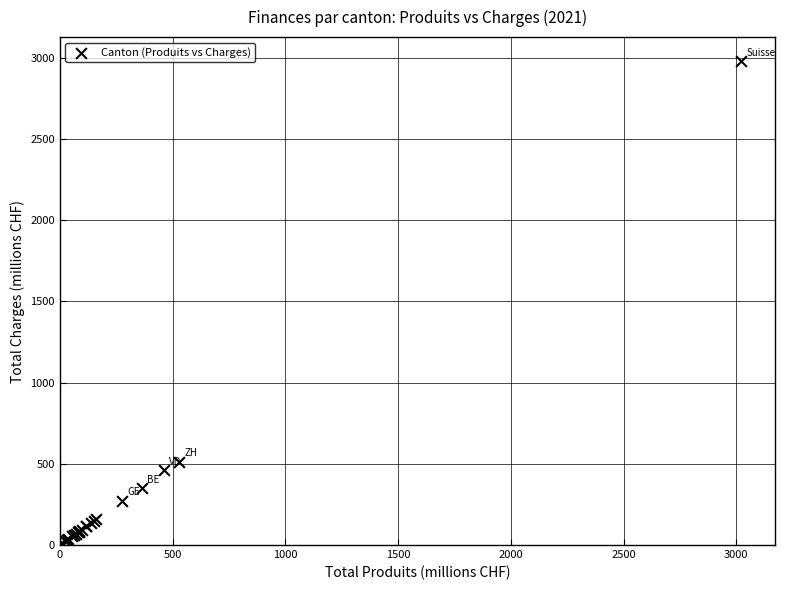

What Y value in the scatter plot is closest to 1490?

512.4